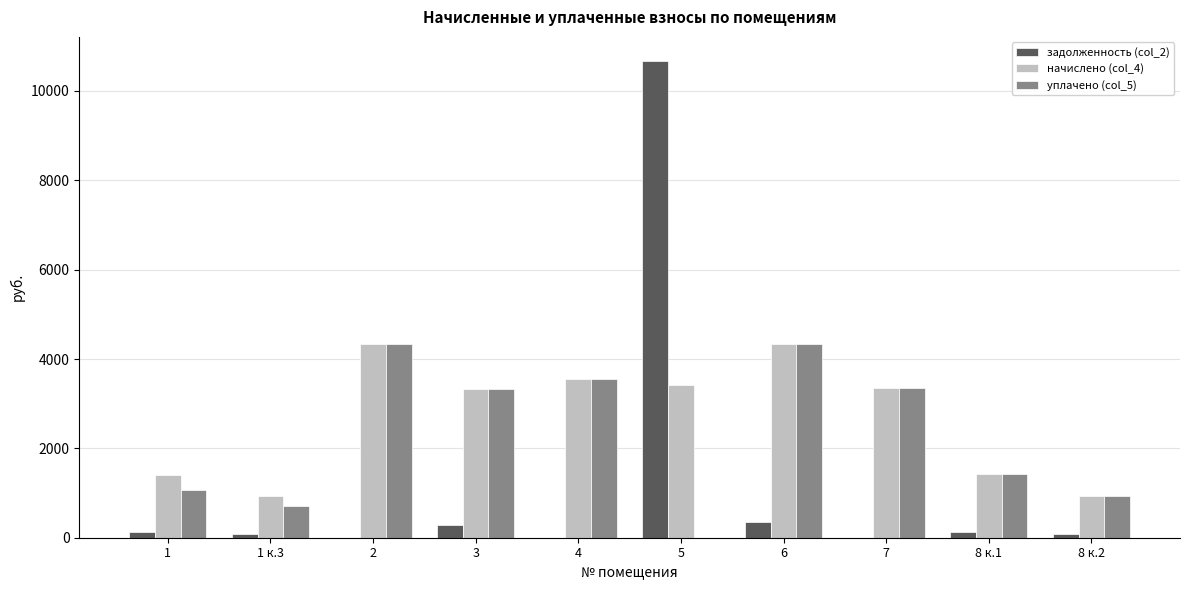

True or false: задолженность (col_2) has a value of 0.0 at 2.

True